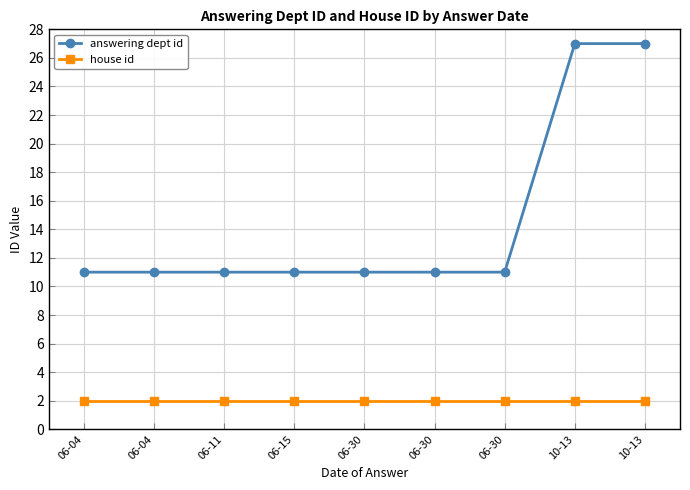

Reading right to left, extract all data points from this chart.

answering dept id: 27	27	11	11	11	11	11	11	11
house id: 2	2	2	2	2	2	2	2	2